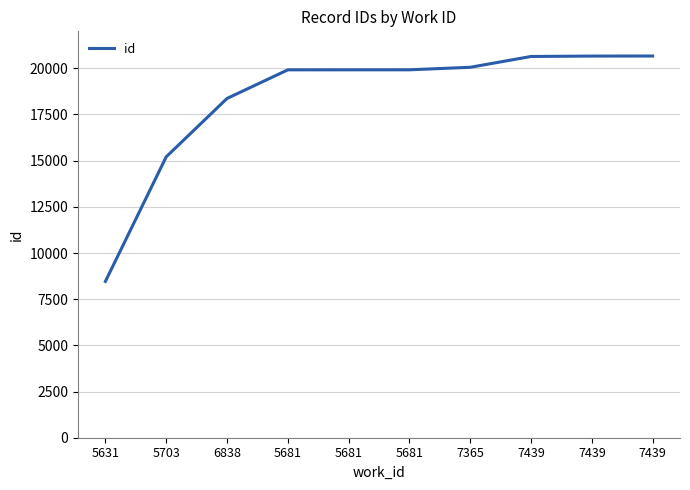

True or false: the data shows 8462 at 5631.

True